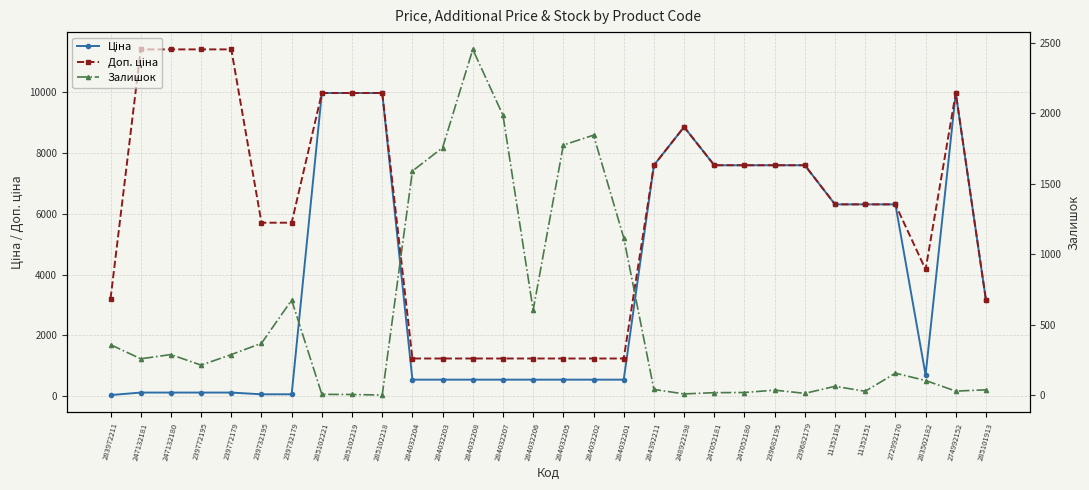

What is the difference between the Доп. ціна values at 239772195 and 284032204?

10174.6